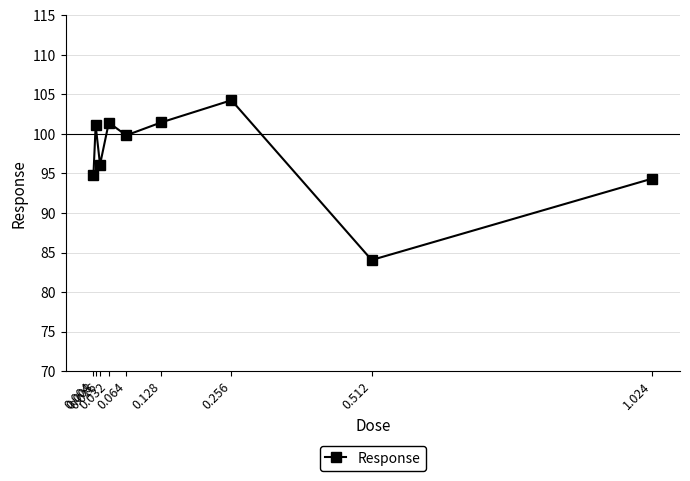

Count the number of data series in this chart.

1